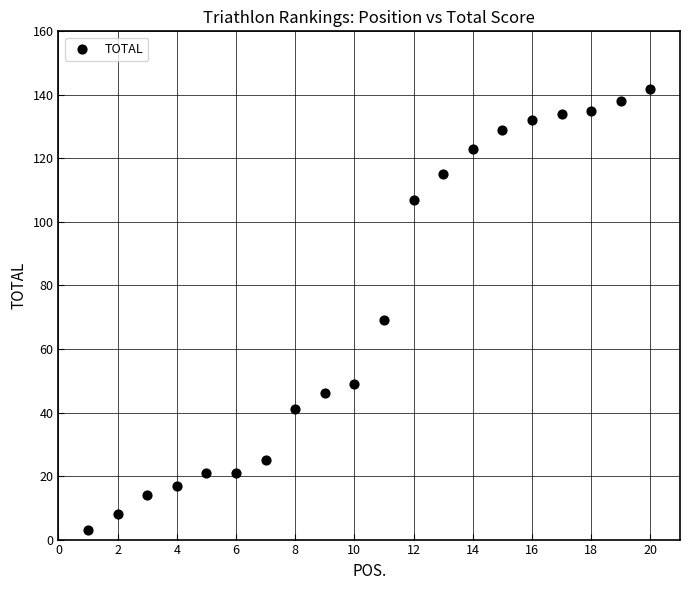

What Y value in the scatter plot is closest to 72?

69